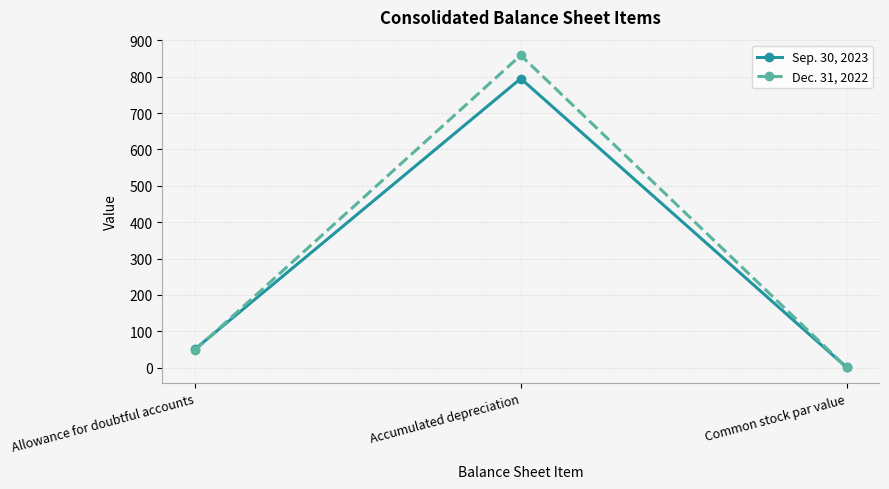

Is it true that Dec. 31, 2022 equals 86 at Allowance for doubtful accounts?

False